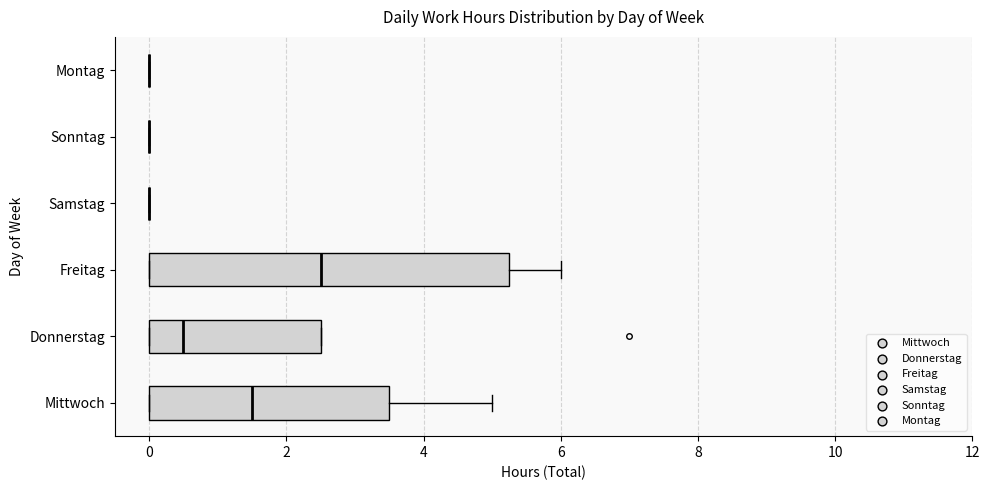

Which box is the widest, from its left edge to its right edge?

Freitag